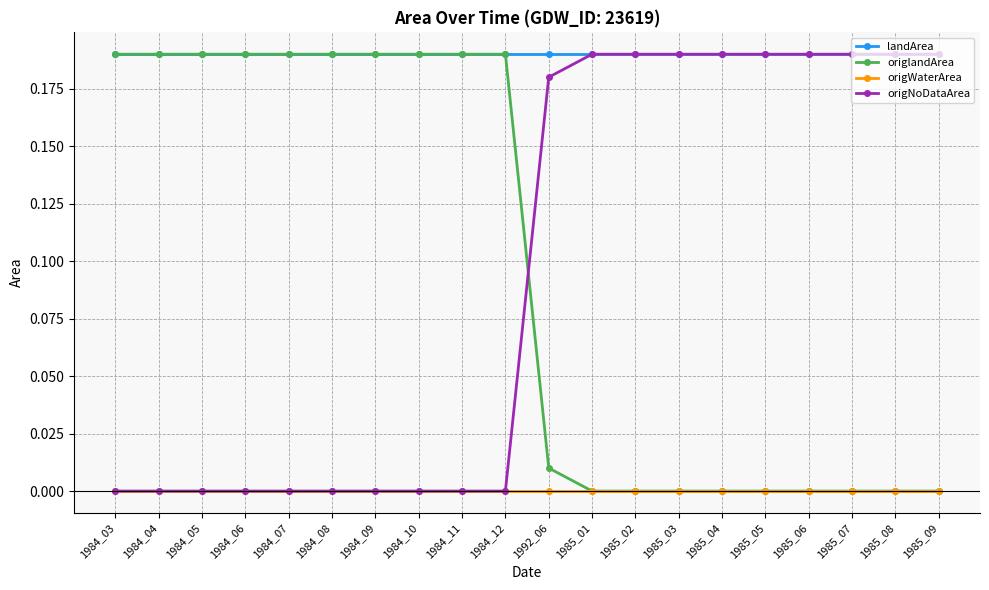

Which series has the largest total across all categories?

landArea